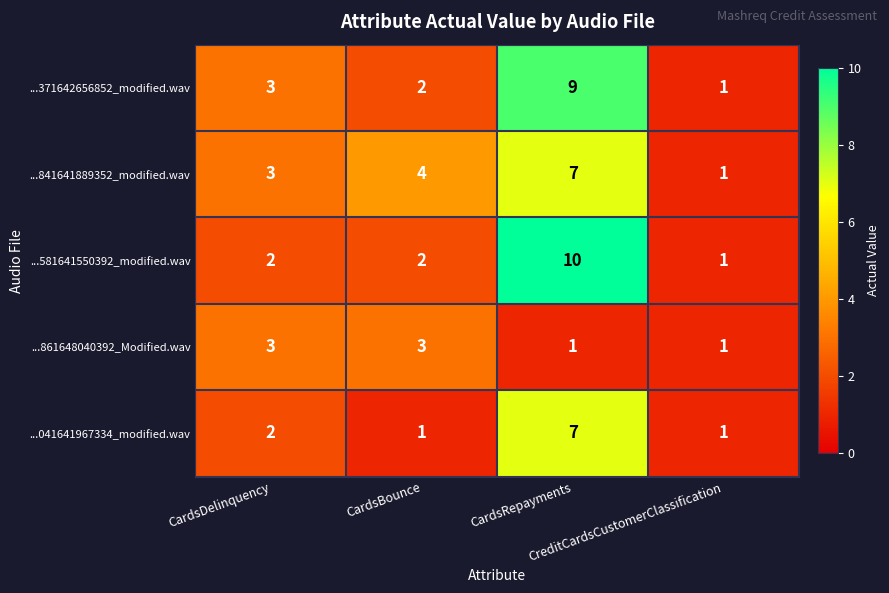

Which series changed the most between CardsBounce and CardsRepayments?

...581641550392_modified.wav